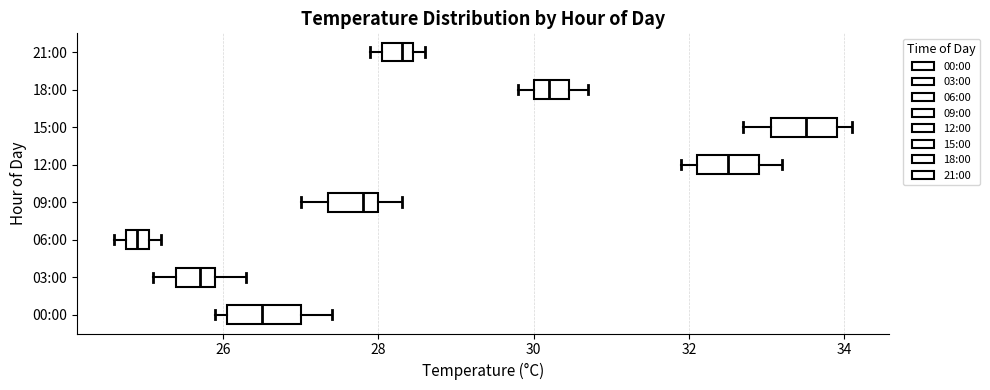

Reading bottom to top, read every box against the x-axis: the position of its median line, the range the box covers, and the ends of its whiskers. The values are not printed on the chart, so give them approximately, as read against the axis.

00:00: median 26.6, box 26.0 to 27.0, whiskers 26.0 (just left of the box's left edge) to 27.4
03:00: median 25.8, box 25.4 to 26.0, whiskers 25.2 to 26.4
06:00: median 25.0 (inside the box), box 24.8 to 25.0, whiskers 24.6 to 25.2
09:00: median 27.8, box 27.4 to 28.0, whiskers 27.0 to 28.4
12:00: median 32.6, box 32.2 to 33.0, whiskers 32.0 to 33.2
15:00: median 33.6, box 33.0 to 34.0, whiskers 32.8 to 34.2
18:00: median 30.2, box 30.0 to 30.4, whiskers 29.8 to 30.8
21:00: median 28.4 (inside the box), box 28.0 to 28.4, whiskers 28.0 (just left of the box's left edge) to 28.6